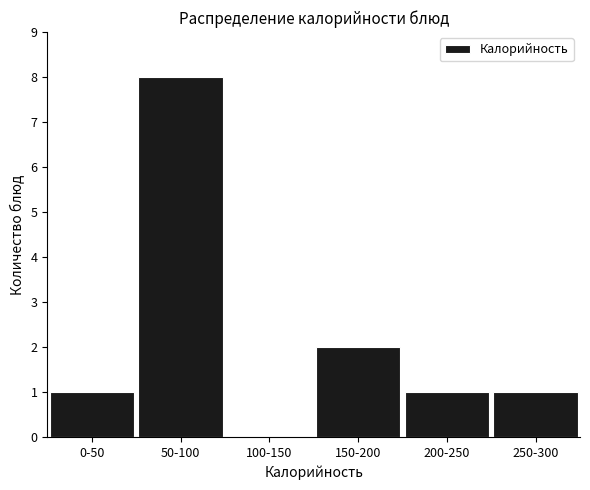

Reading left to right, list all the values displayed in this chart.

0-50=1	50-100=8	100-150=0	150-200=2	200-250=1	250-300=1